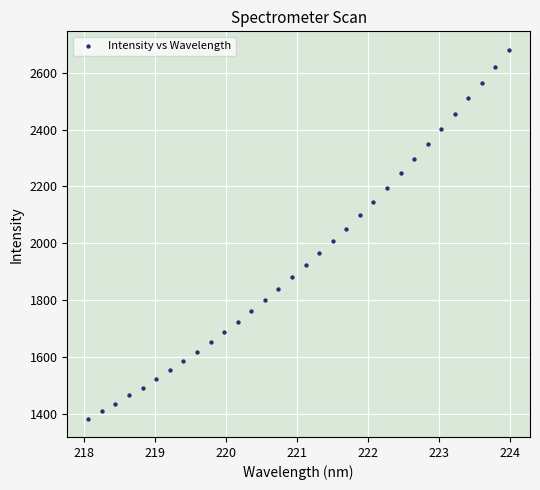

What is the range of Y values (max minus min)?

1296.0